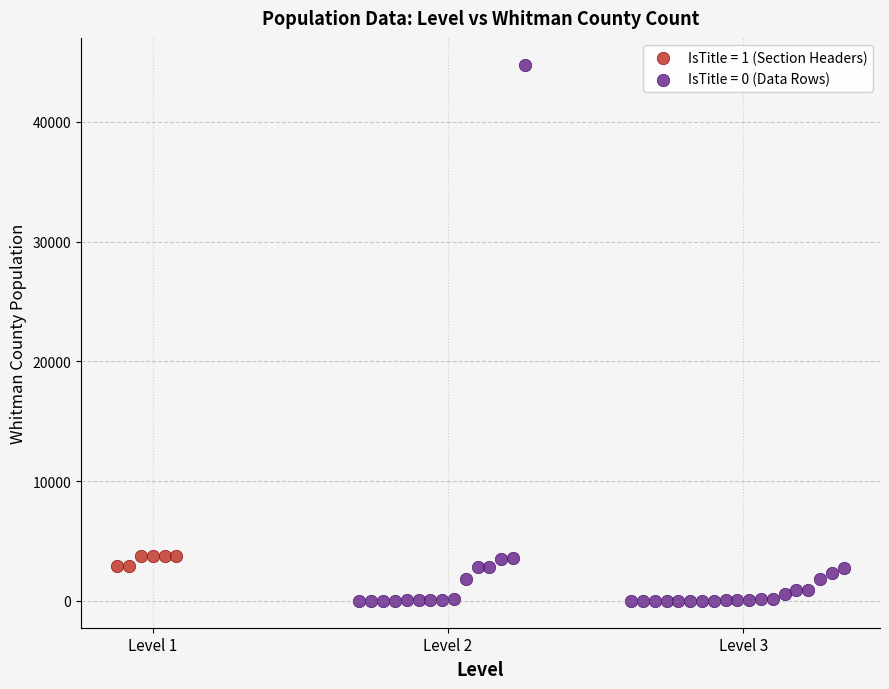

What are all the series names shown in the legend?

IsTitle = 1 (Section Headers), IsTitle = 0 (Data Rows)